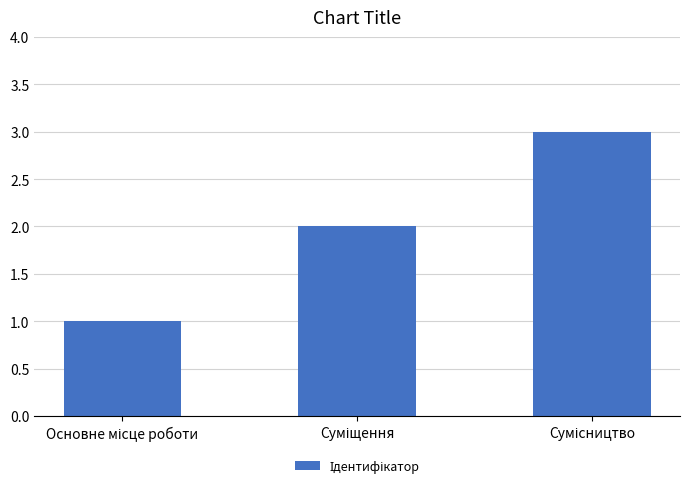

Does the chart contain stacked bars?

No